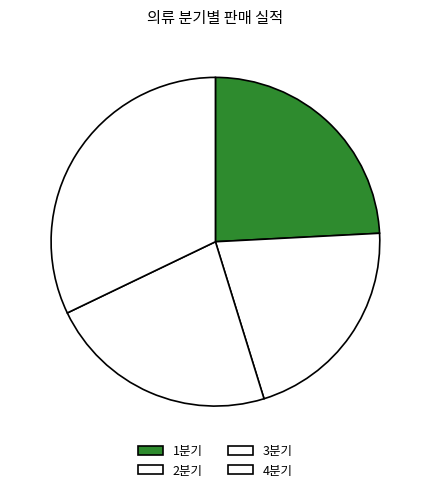

To the nearest percent, what is the difference between the 4분기 and 1분기 slice percentages?

8%